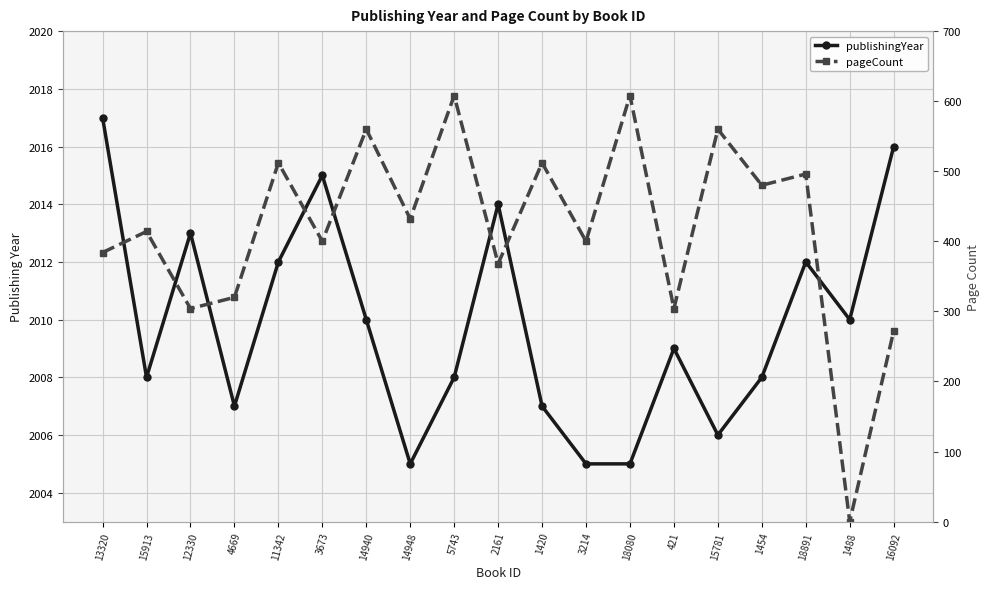

What is the greatest value displayed?

2017